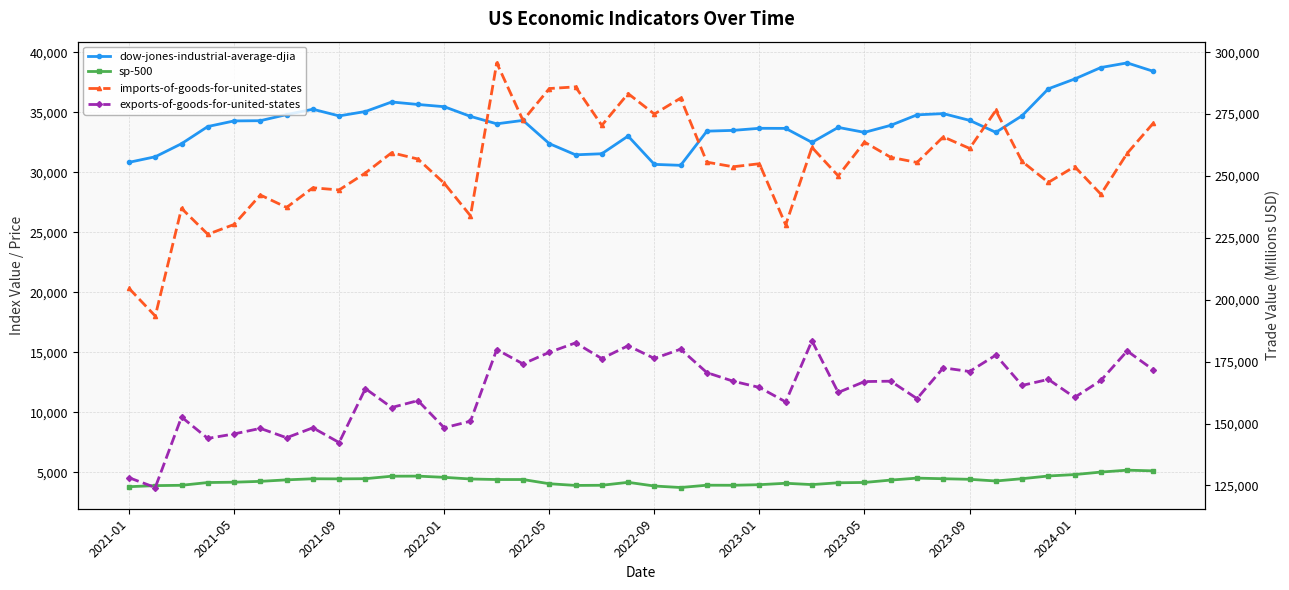

At how many categories does at least one series exceed 39286?

40